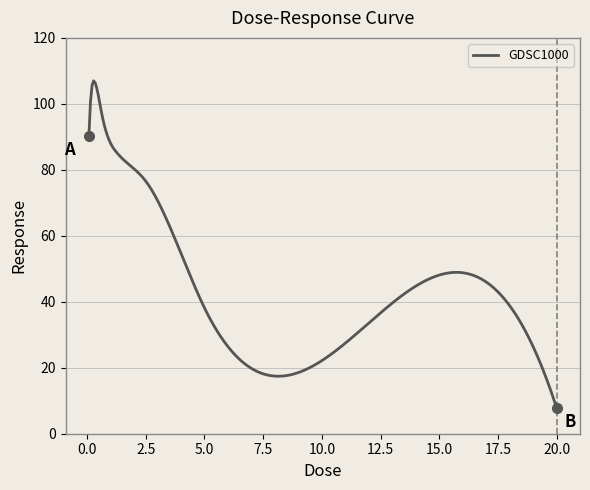

What is the maximum value shown in the chart?

107.0